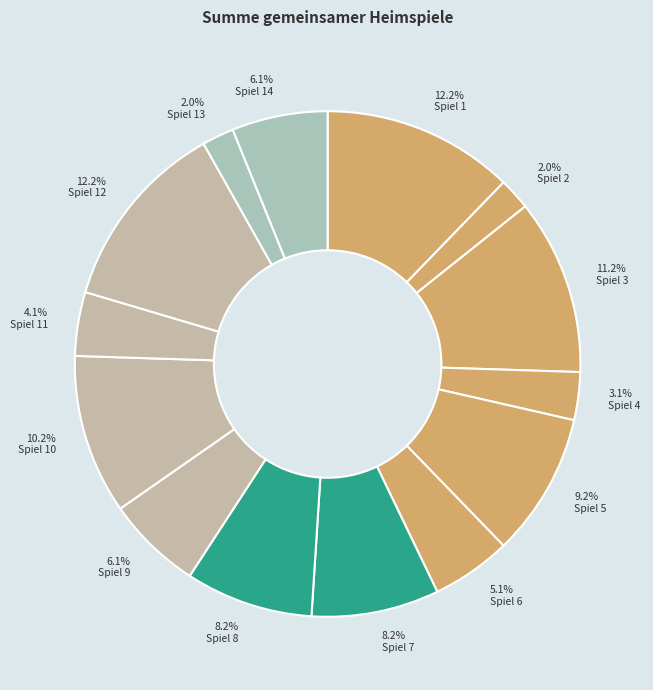

What is the largest slice in the pie chart?

1